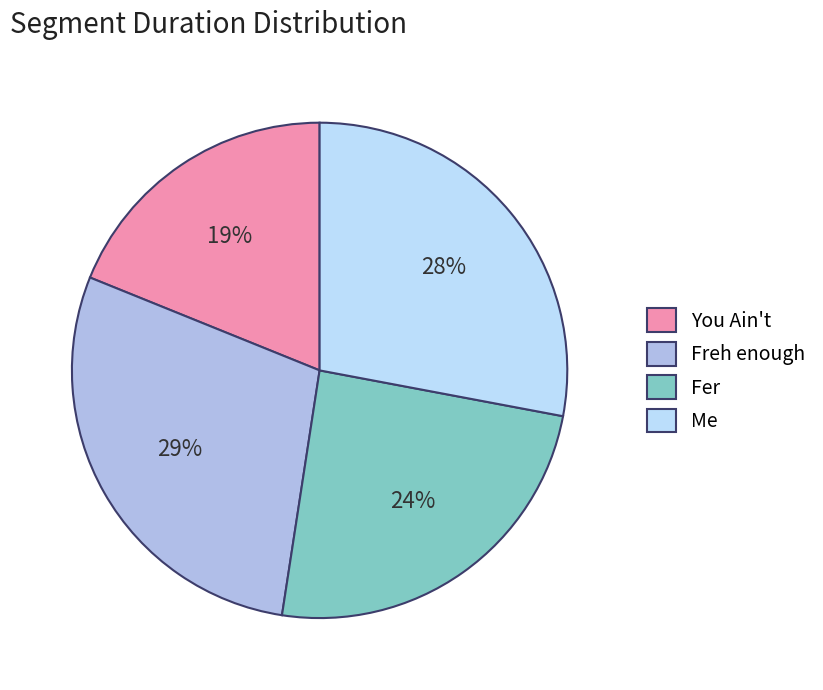

How much of the chart is everything except Freh enough?

71.3%